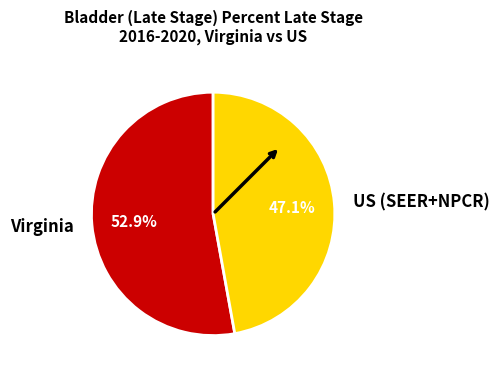

Count the number of slices in the pie.

2